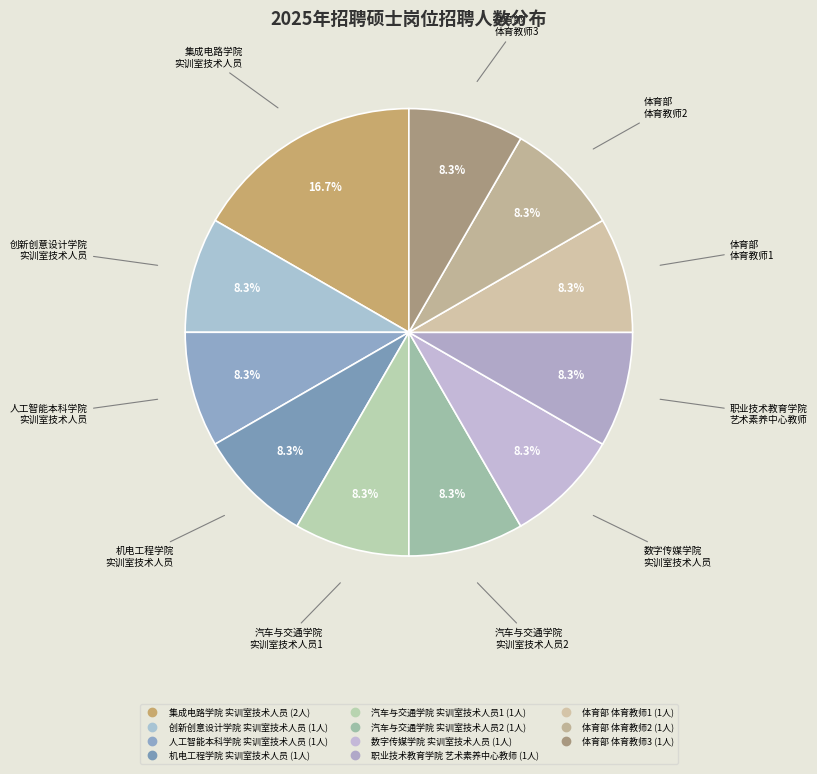

What is the largest slice in the pie chart?

集成电路学院
实训室技术人员